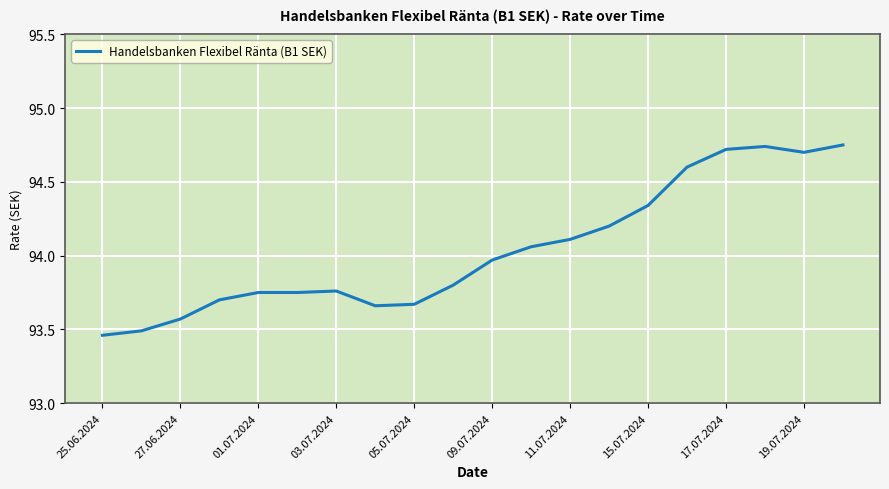

How many categories are shown in the chart?

20